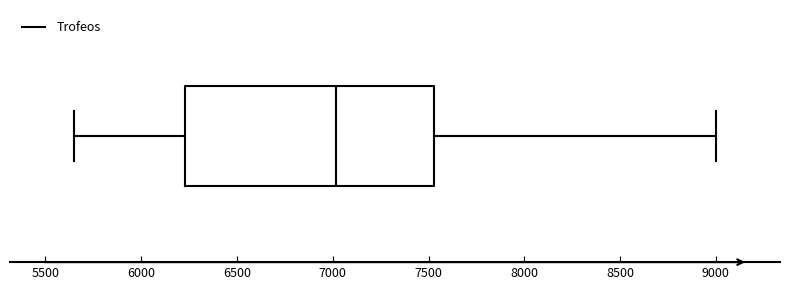

Read this box plot against the x-axis: the position of the median line, the range covered by the box, and the ends of both whiskers. The values are not printed on the chart, so give them approximately, as read against the axis.

median 7000, box 6250 to 7550, whiskers 5650 to 9000